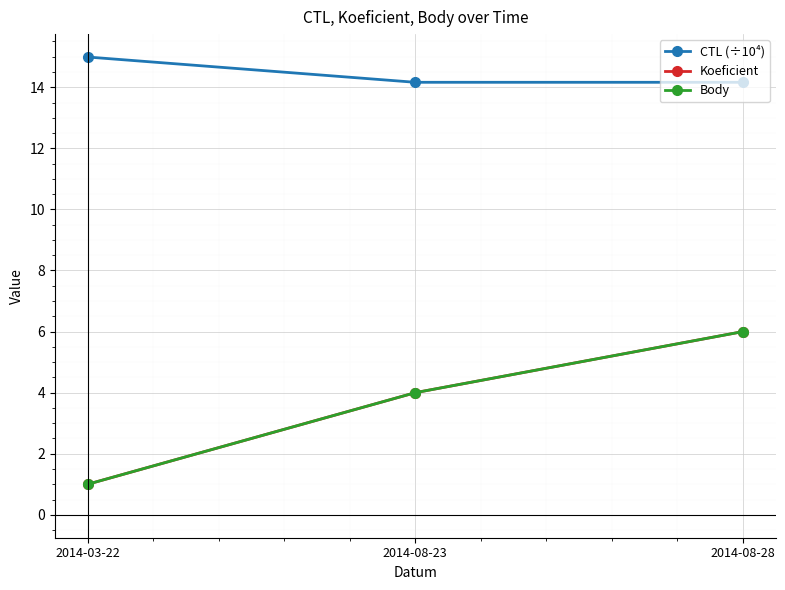

What is the label of the 2nd point from the right?

2014-08-23